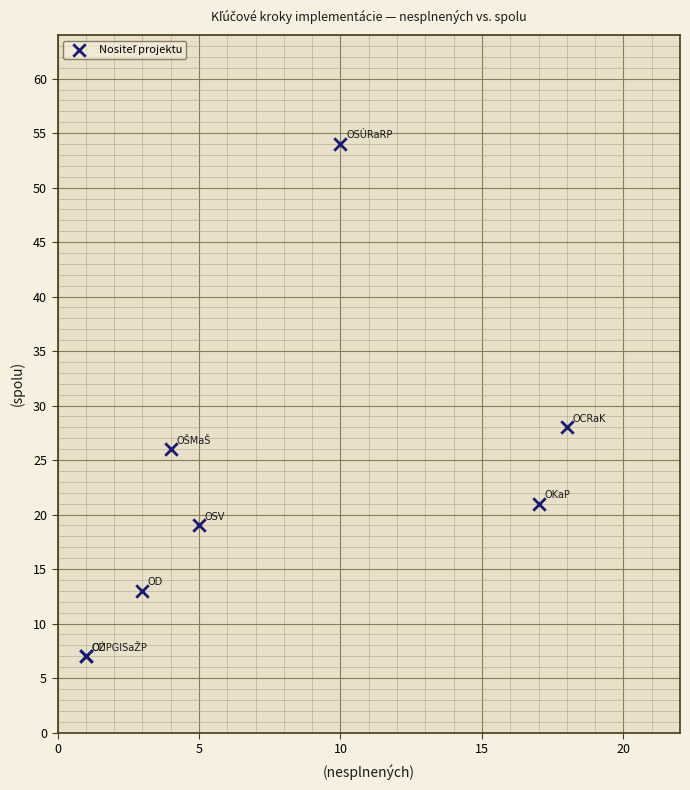

What Y value in the scatter plot is closest to 30?

28